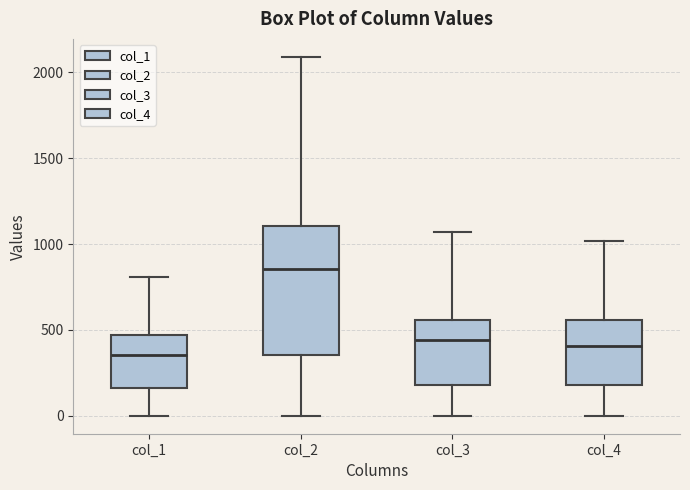

Where does the median line of the box for col_1 sit on the y-axis? The values are not printed on the chart, so give them approximately, as read against the axis.

350